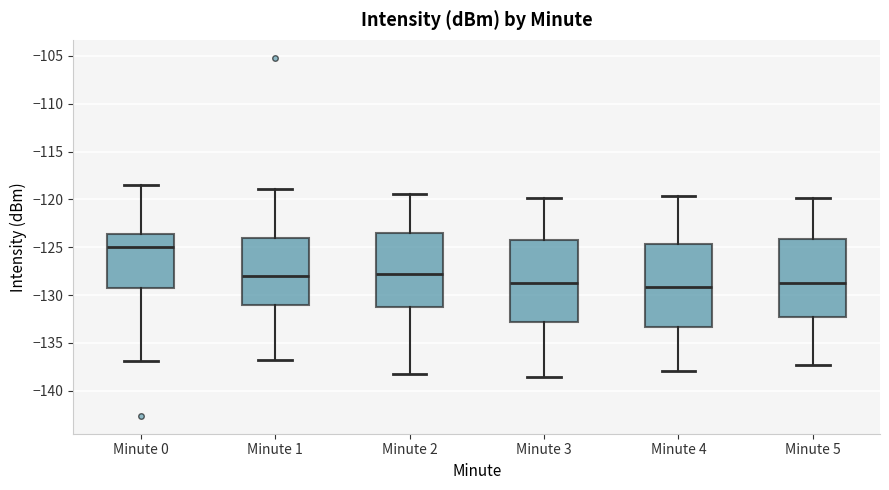

Reading left to right, read every box against the y-axis: the position of its median line, the range the box covers, and the ends of its whiskers. The values are not printed on the chart, so give them approximately, as read against the axis.

Minute 0: median -125.0, box -129.5 to -123.5, whiskers -137.0 to -118.5
Minute 1: median -128.0, box -131.0 to -124.0, whiskers -137.0 to -119.0
Minute 2: median -128.0, box -131.5 to -123.5, whiskers -138.0 to -119.5
Minute 3: median -128.5, box -133.0 to -124.0, whiskers -138.5 to -120.0
Minute 4: median -129.0, box -133.5 to -124.5, whiskers -138.0 to -119.5
Minute 5: median -129.0, box -132.5 to -124.0, whiskers -137.5 to -120.0